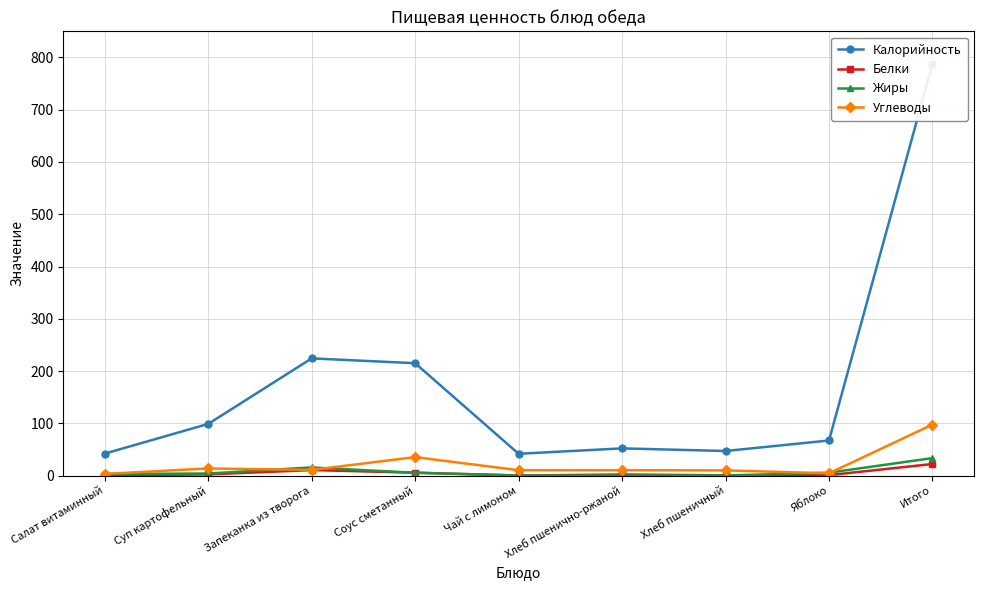

At which label does Калорийность first exceed 67?

Суп картофельный